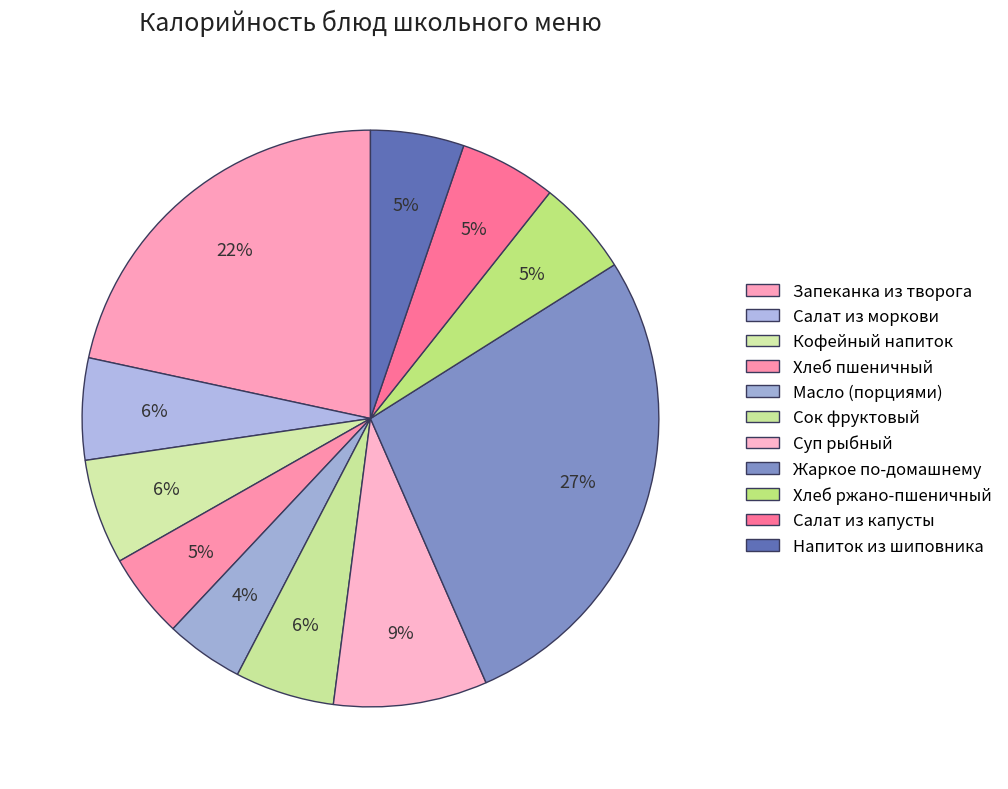

What is the smallest slice in the pie chart?

Масло (порциями)